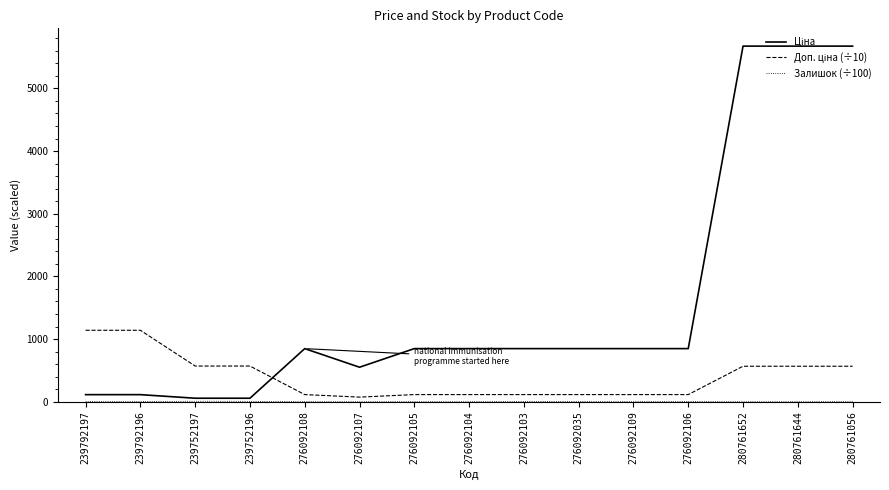

How many lines are shown in the chart?

3